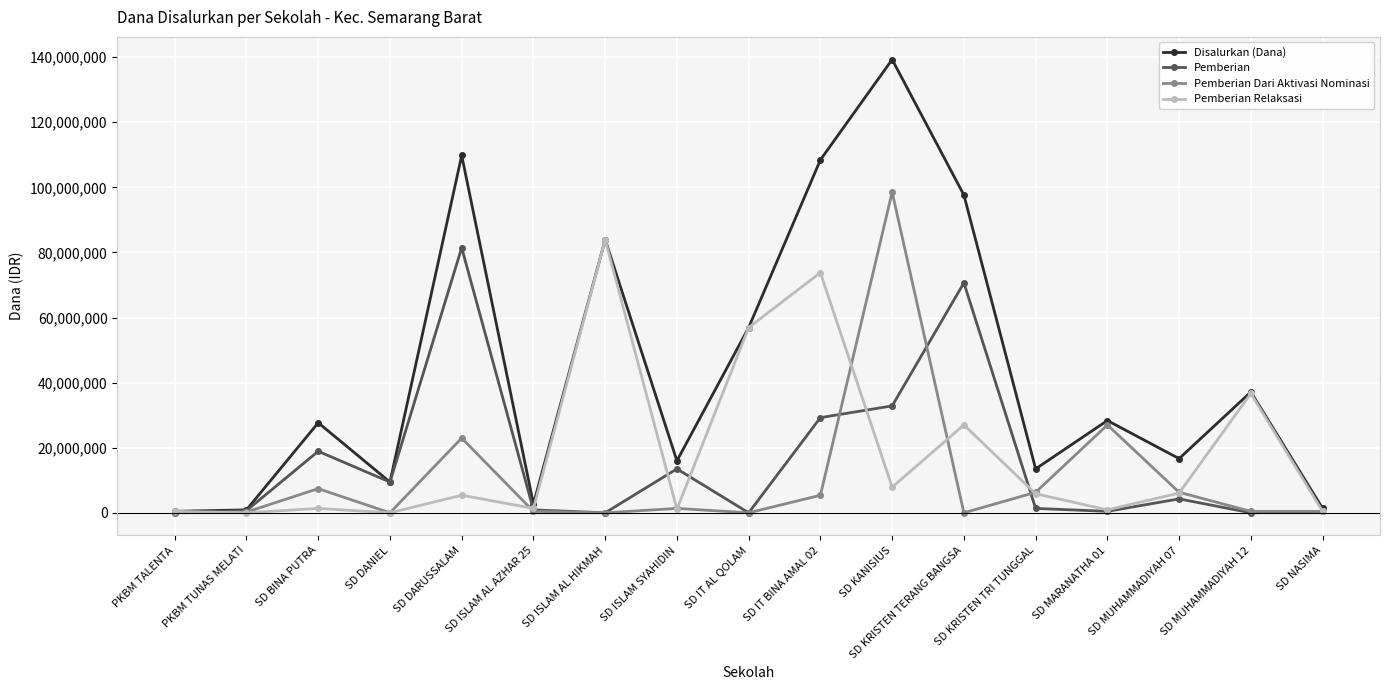

Is the value of Disalurkan (Dana) at SD BINA PUTRA greater than the value of Pemberian at SD IT AL QOLAM?

Yes